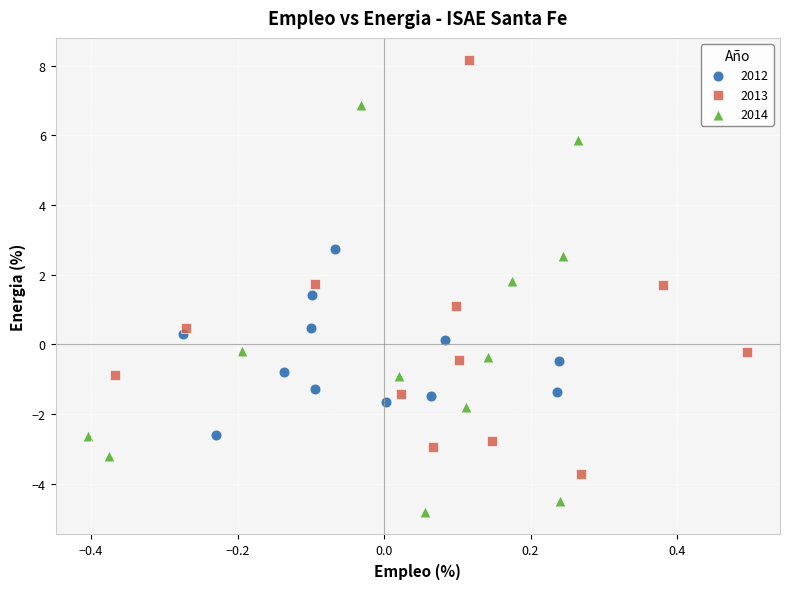

What are all the series names shown in the legend?

2012, 2013, 2014